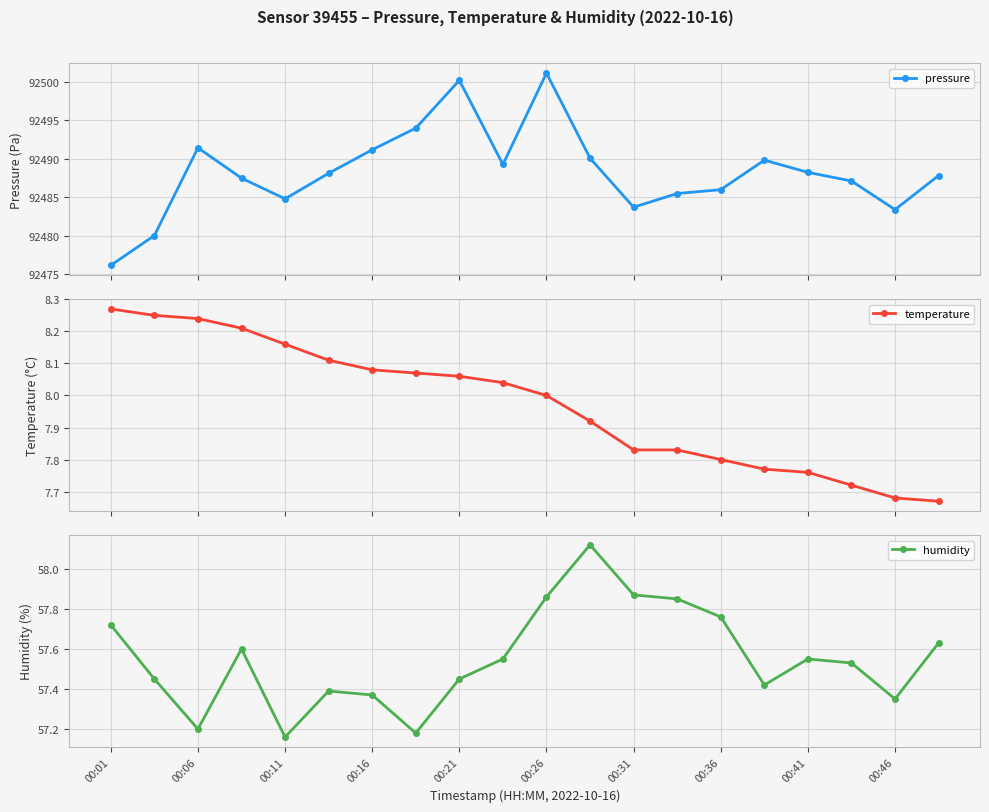

True or false: temperature has more than 0 points higher than both neighbors.

False